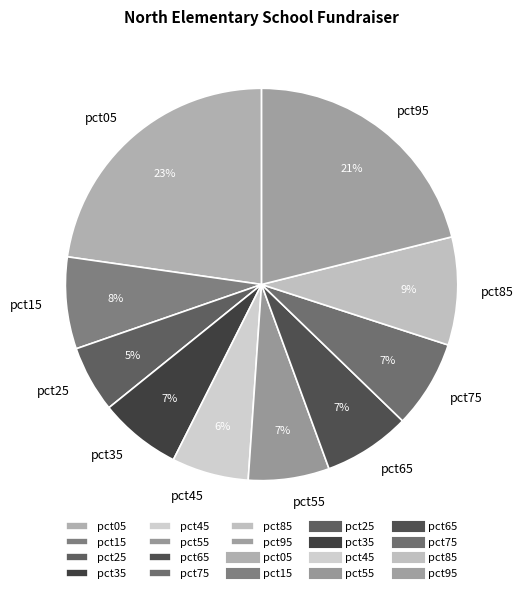

Combined, do pct65 and pct75 account for over 50%?

No